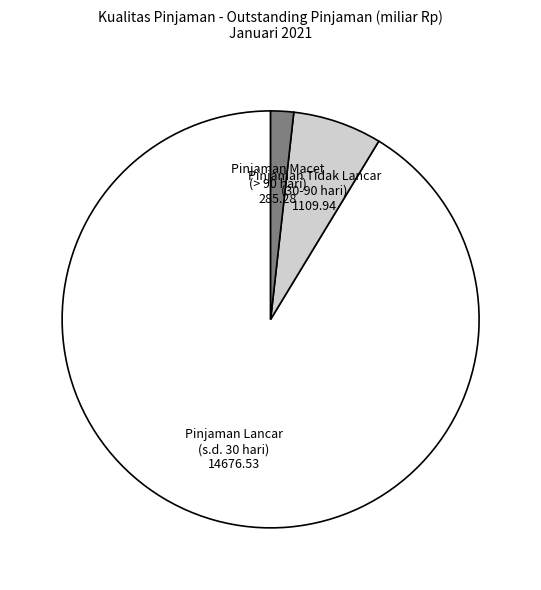

Between Pinjaman Macet (> 90 hari) and Pinjaman Tidak Lancar (30-90 hari), which is larger?

Pinjaman Tidak Lancar (30-90 hari)